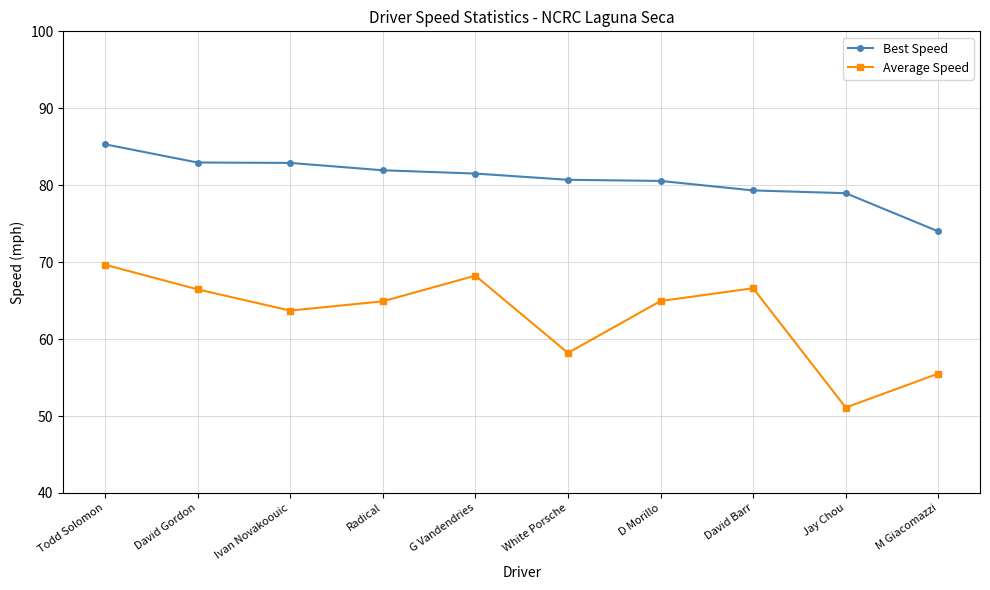

True or false: Average Speed and Best Speed intersect in this chart.

False